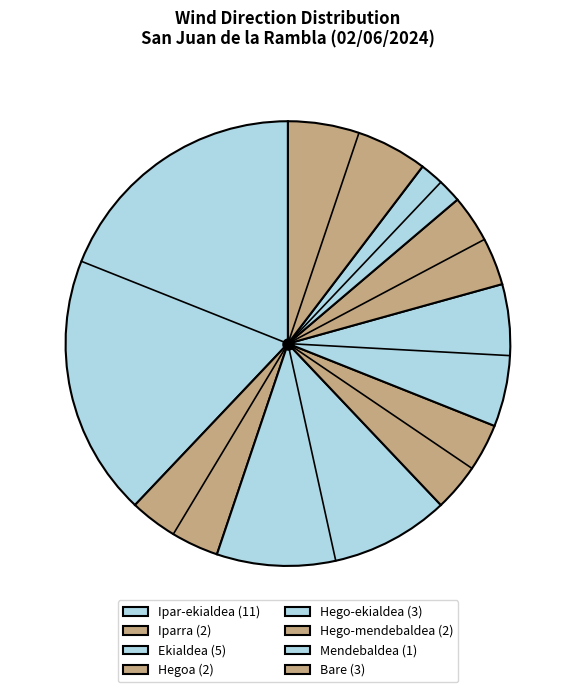

Rank the categories by value from highest to lowest.

Ipar-ekialdea, Ekialdea, Hego-ekialdea, Bare, Iparra, Hegoa, Hego-mendebaldea, Mendebaldea